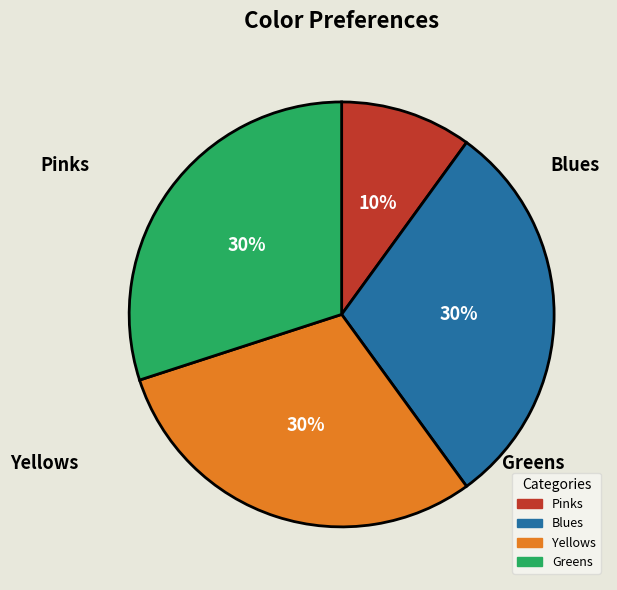

Does any single category account for the majority?

No